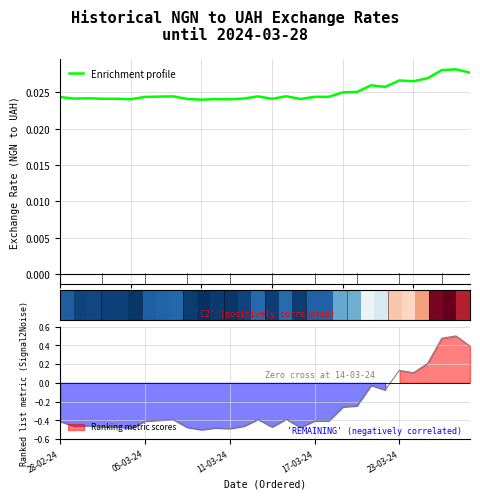

How many lines are shown in the chart?

2